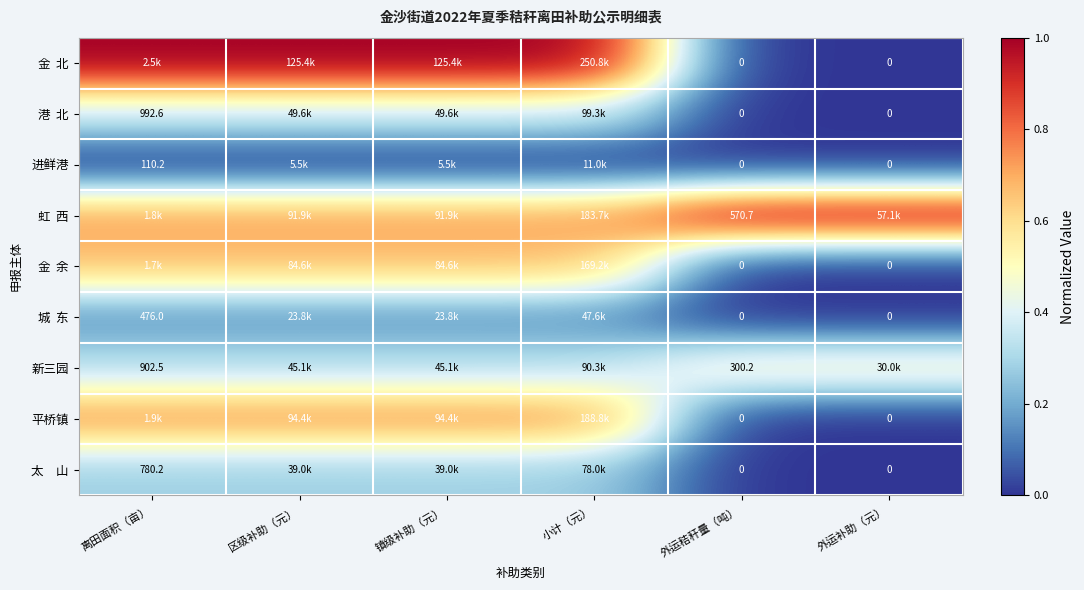

How many data points in 金 余 are above 0?

4